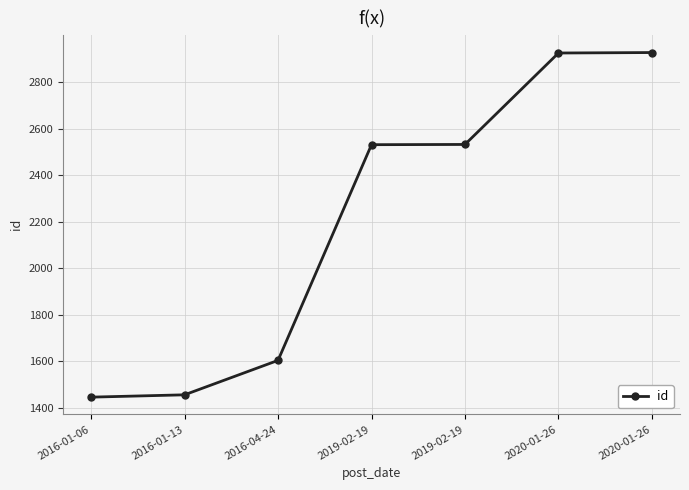

Reading left to right, what are all the values shown in this chart?

2016-01-06=1446	2016-01-13=1456	2016-04-24=1604	2019-02-19=2531	2019-02-19=2532	2020-01-26=2925	2020-01-26=2927